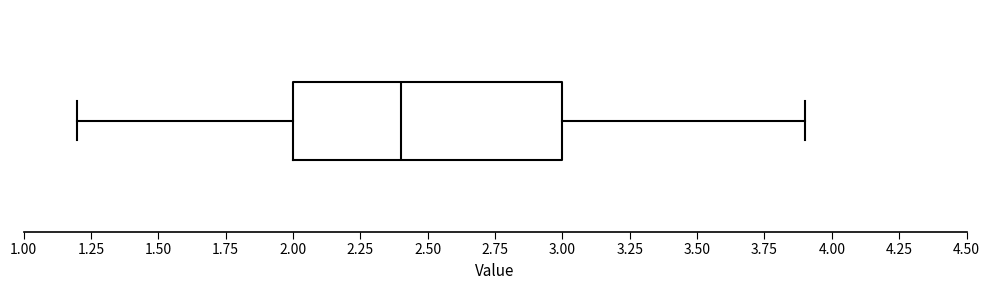

Where does the left whisker of the box end on the x-axis? The values are not printed on the chart, so give them approximately, as read against the axis.

1.2